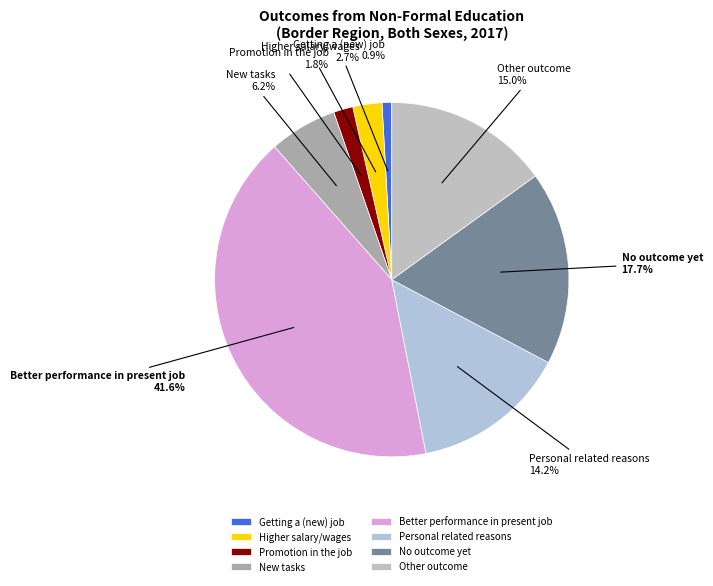

How many segments does this pie chart have?

8